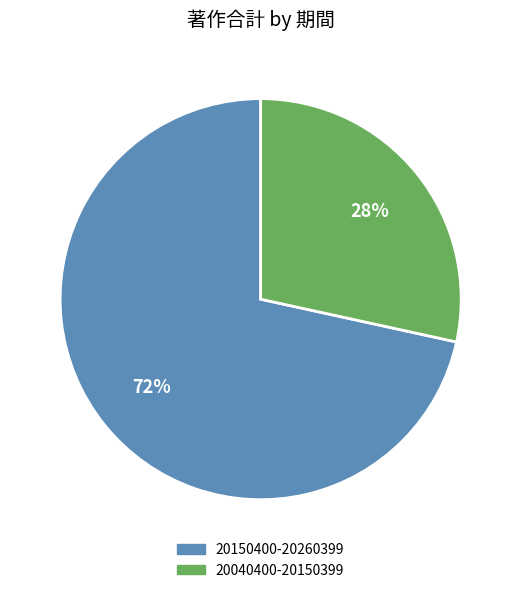

Between 20150400-20260399 and 20040400-20150399, which is larger?

20150400-20260399